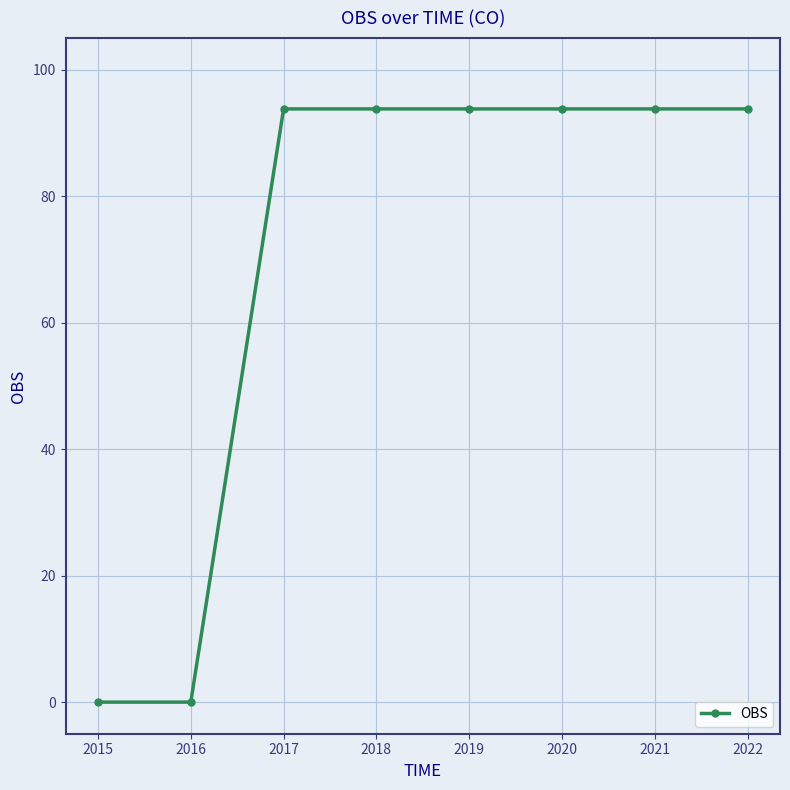

Reading left to right, extract all data points from this chart.

0.0	0.0	93.8	93.8	93.8	93.8	93.8	93.8